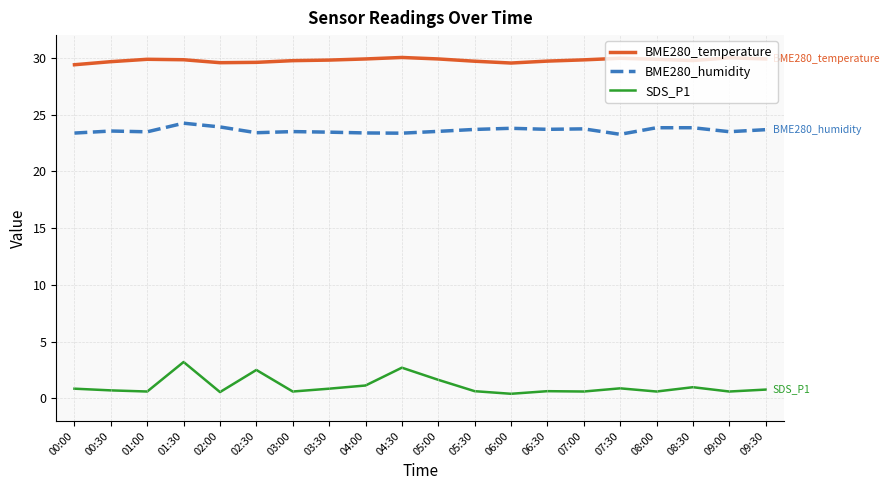

Is it true that SDS_P1 equals 0.6 at 07:00?

True